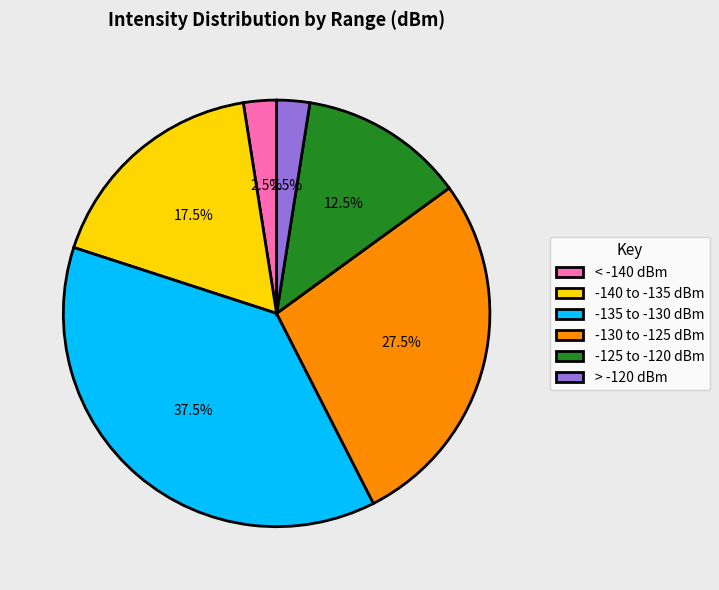

Which category has the biggest portion of the pie?

-135 to -130 dBm